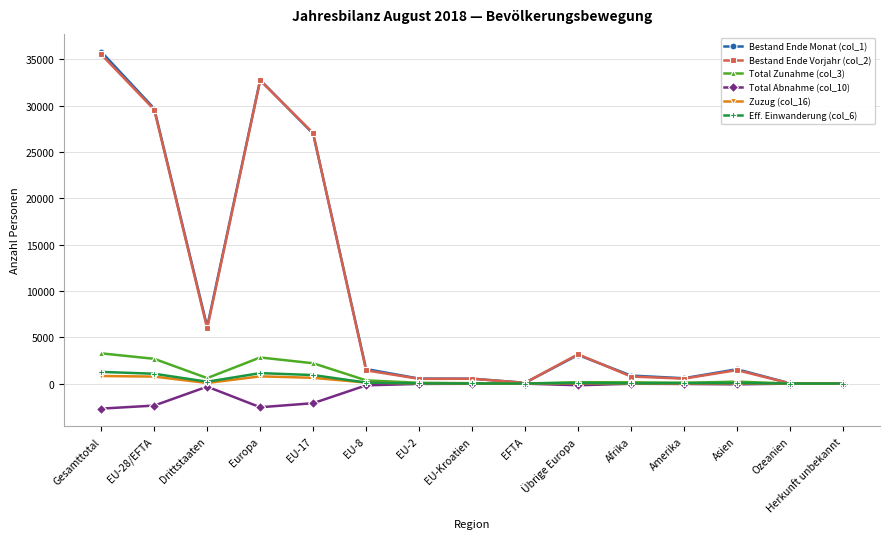

What is the value of the Total Abnahme (col_10) point at the 13th from the left?

-82